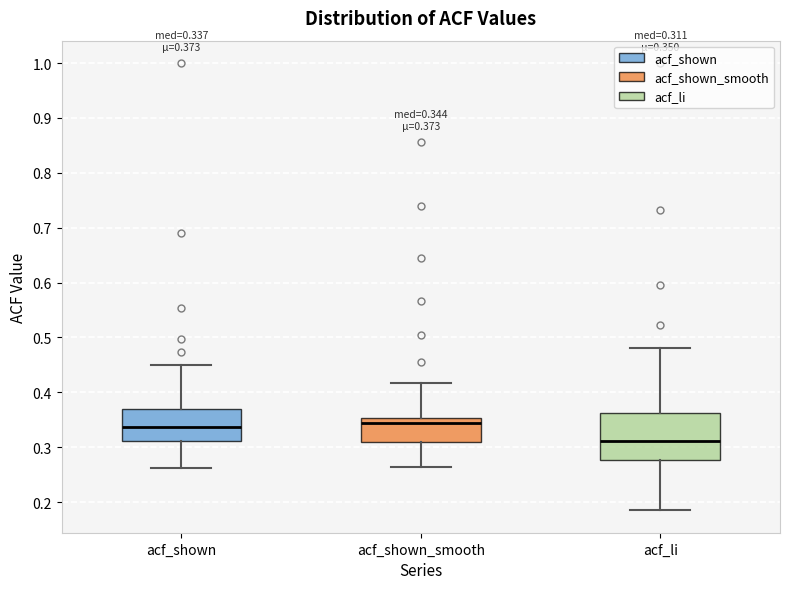

Which box has the lowest median line?

acf_li